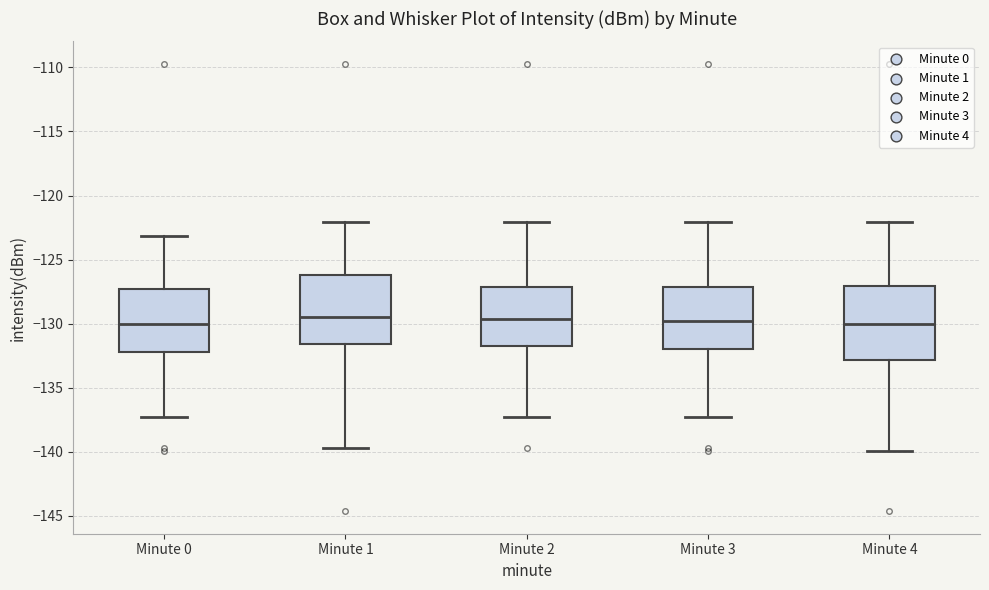

Where does the lower whisker of the box for Minute 2 end on the y-axis? The values are not printed on the chart, so give them approximately, as read against the axis.

-137.5